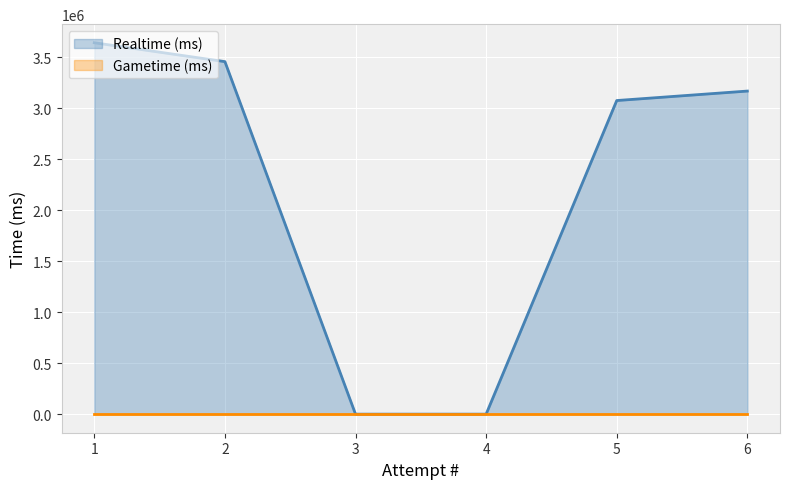

What is the greatest value displayed?

3642506